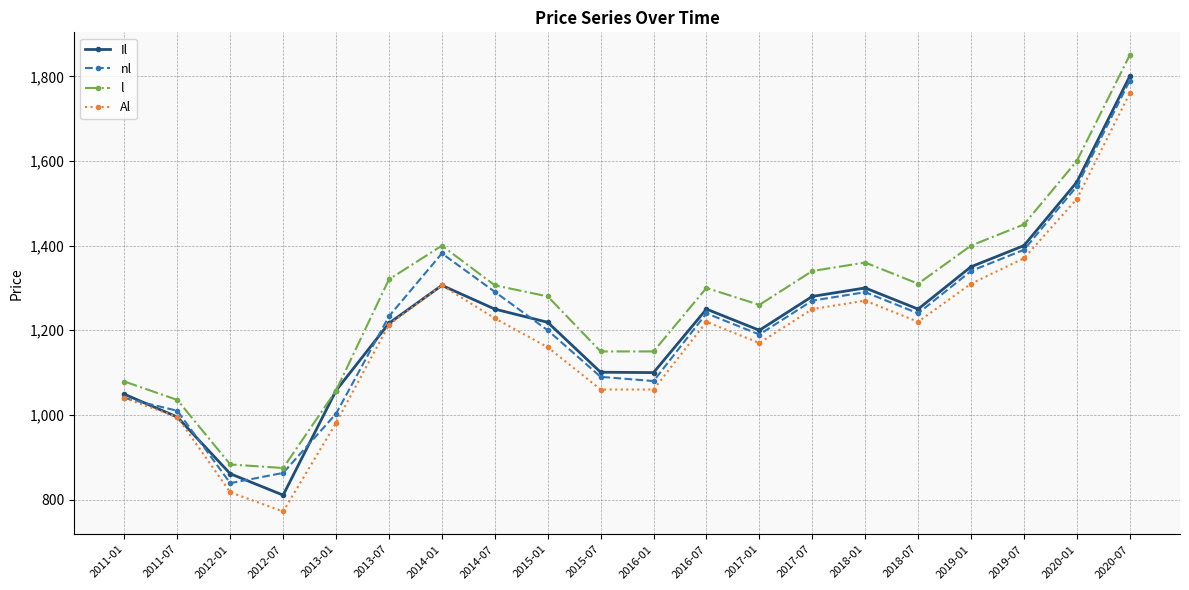

What are all the series names shown in the legend?

Il, nl, l, Al